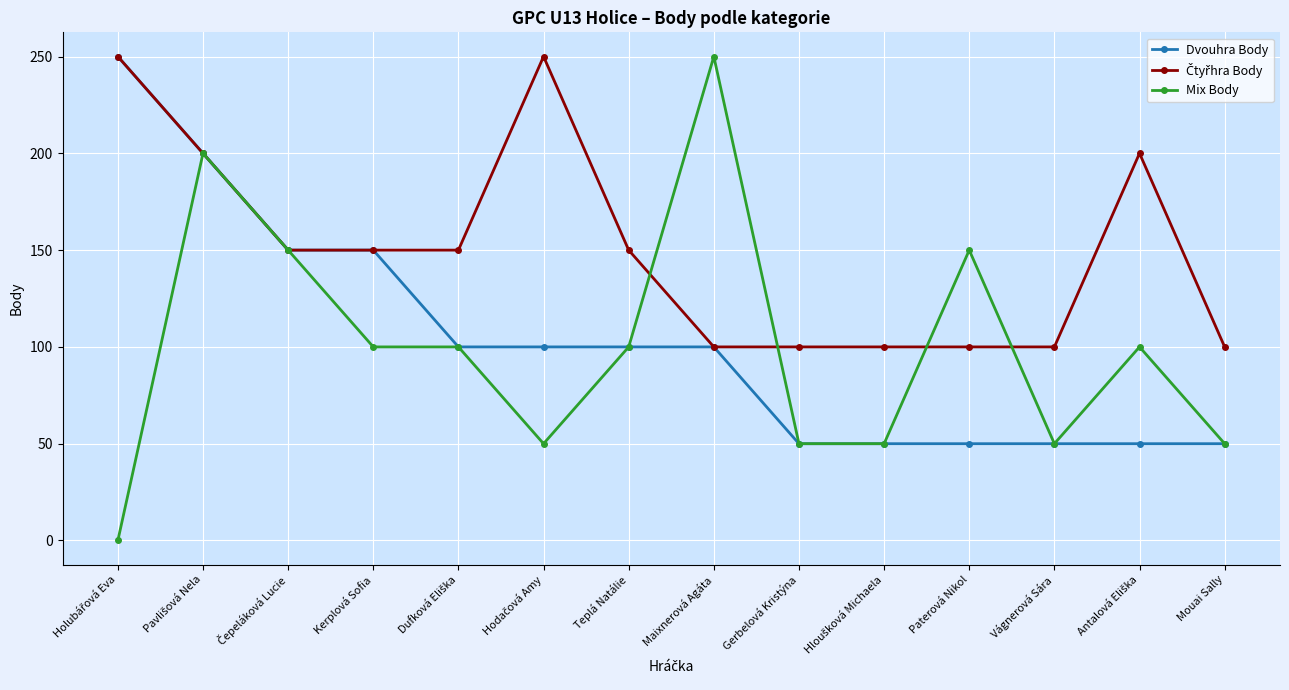

Does the chart display data point markers on the line(s)?

Yes